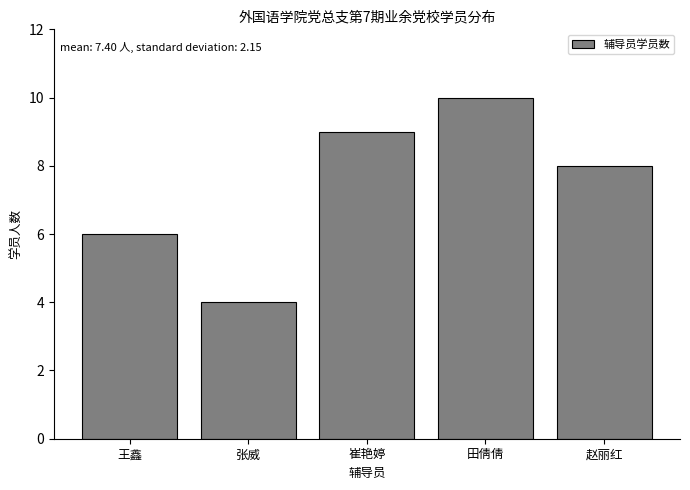

Reading right to left, list all the values displayed in this chart.

赵丽红=8	田倩倩=10	崔艳婷=9	张威=4	王鑫=6